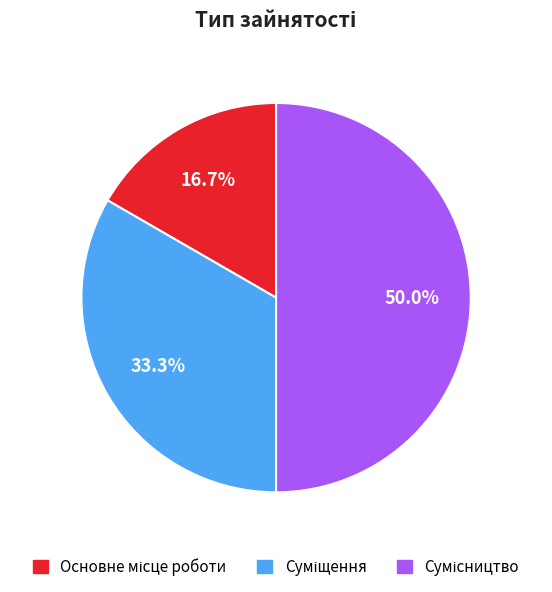

Rank the categories by value from lowest to highest.

Основне місце роботи, Суміщення, Сумісництво